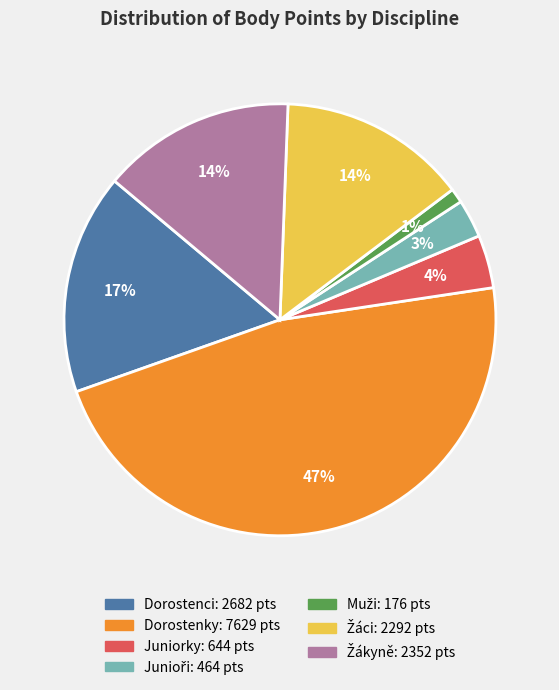

To the nearest percent, what is the average slice percentage?

14%